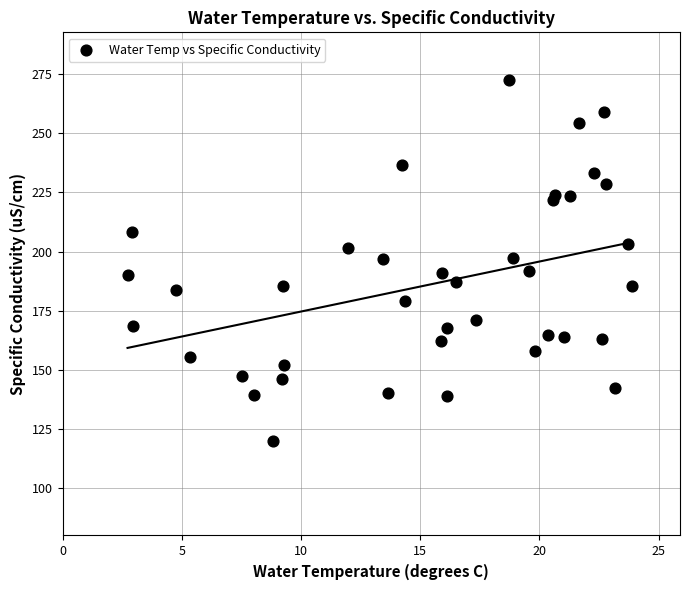

What is the range of X values (max minus min)?

21.2